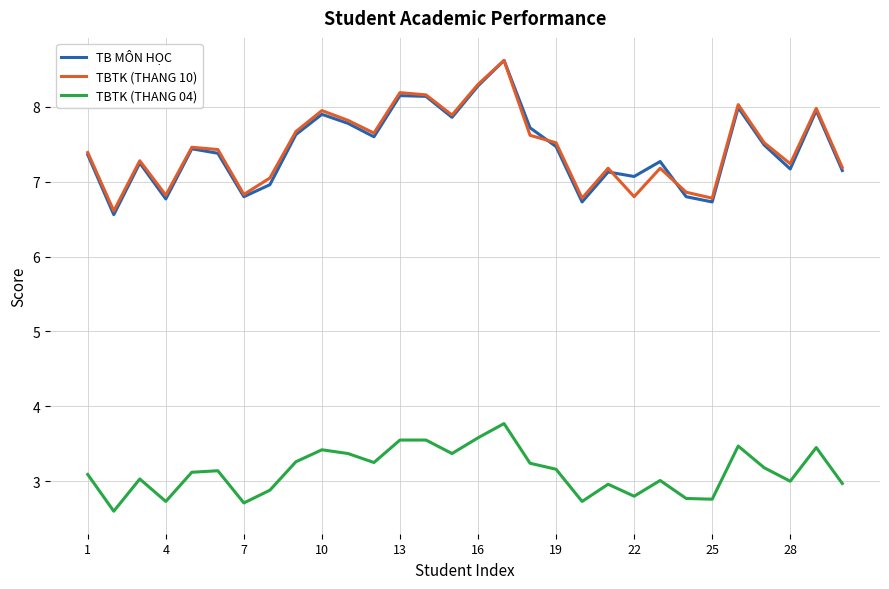

Which series has the widest spread of values?

TB MÔN HỌC